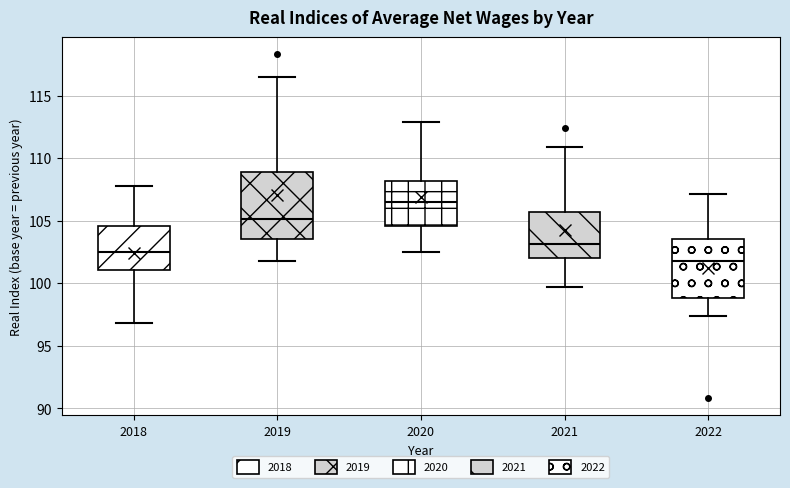

Reading left to right, transcribe this box plot: for each box, give where its median line is, the range the box spans, and where its two whiskers end, as read against the y-axis. The values are not printed on the chart, so give them approximately, as read against the axis.

2018: median 102.5, box 101.0 to 104.5, whiskers 97.0 to 108.0
2019: median 105.0, box 103.5 to 109.0, whiskers 102.0 to 116.5
2020: median 106.5, box 104.5 to 108.0, whiskers 102.5 to 113.0
2021: median 103.0, box 102.0 to 105.5, whiskers 99.5 to 111.0
2022: median 102.0, box 99.0 to 103.5, whiskers 97.5 to 107.0